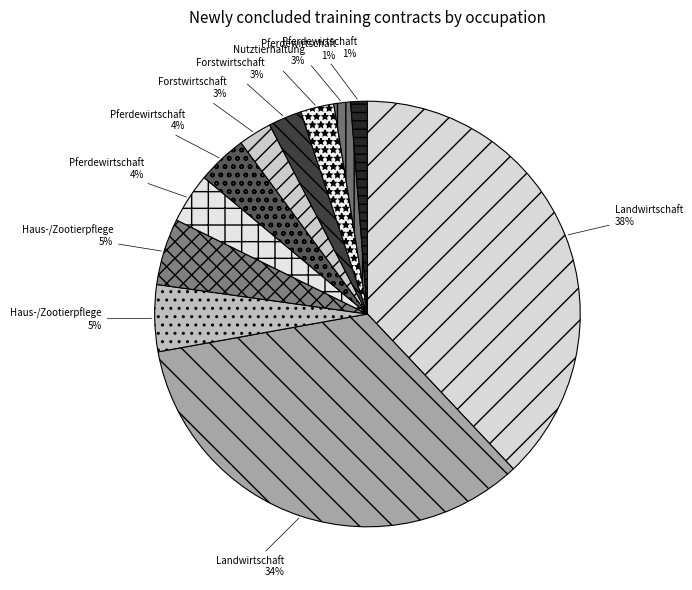

How many slices are in this pie chart?

11